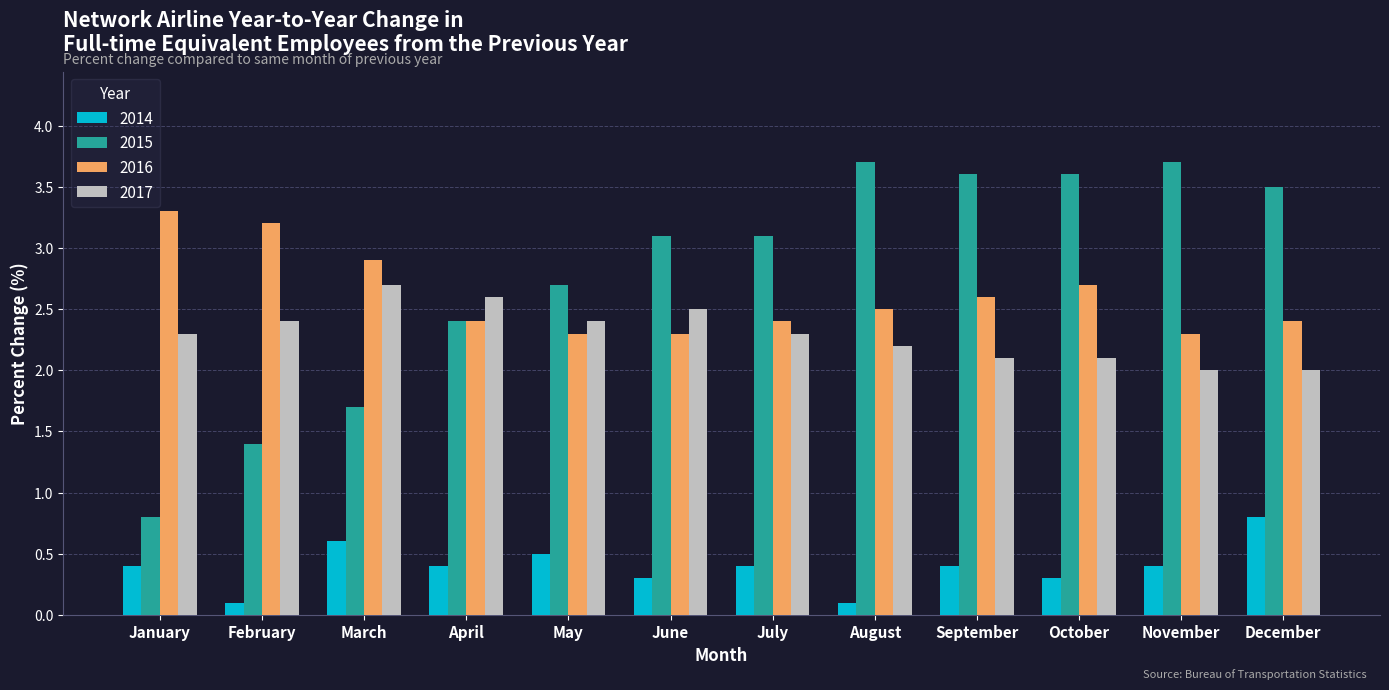

How many distinct data groups are displayed?

4